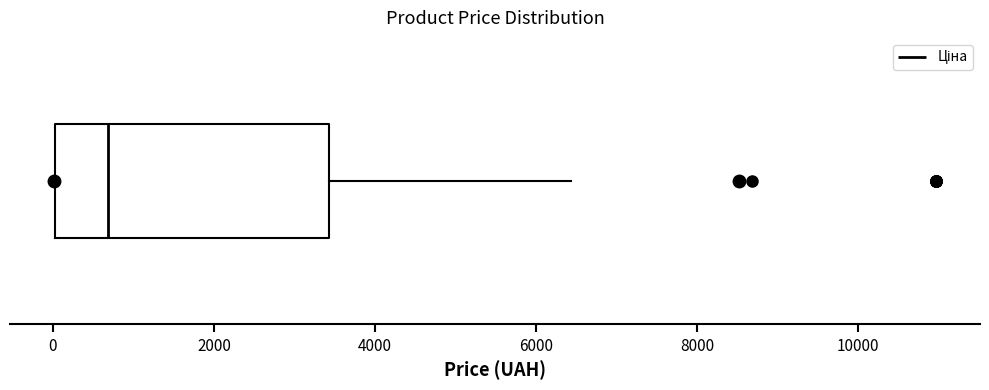

Read this box plot against the x-axis: the position of the median line, the range covered by the box, and the ends of both whiskers. The values are not printed on the chart, so give them approximately, as read against the axis.

median 600, box 0 to 3400, whiskers 0 to 6400